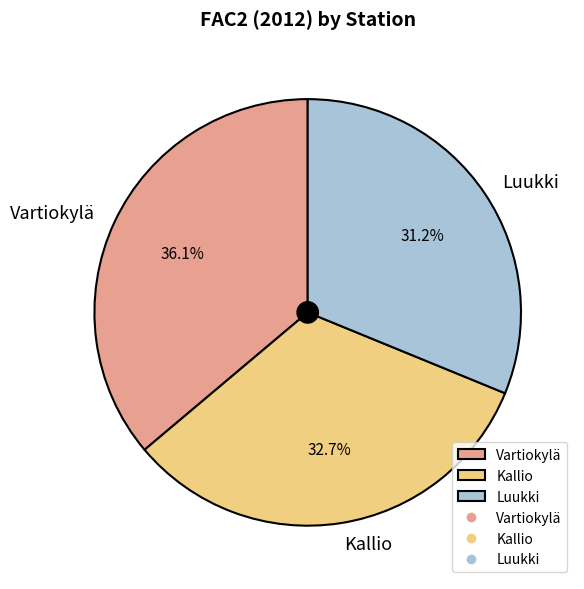

How many segments does this pie chart have?

3